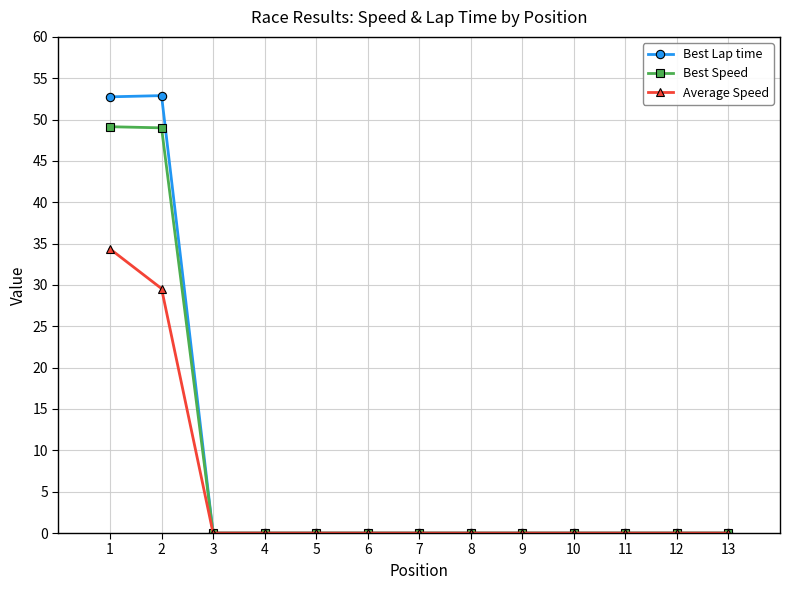

What is the maximum value for Average Speed?

34.4